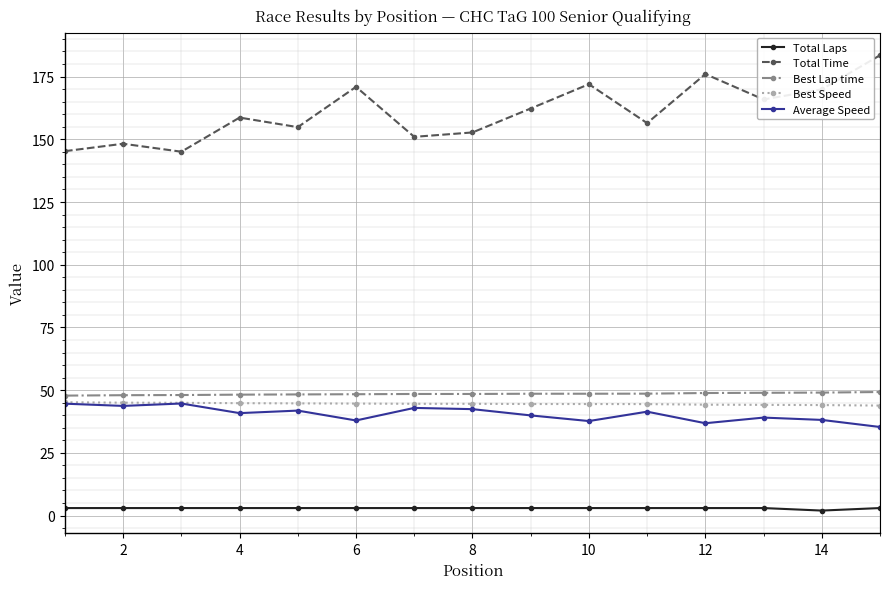

True or false: Average Speed and Total Laps cross at least once.

False